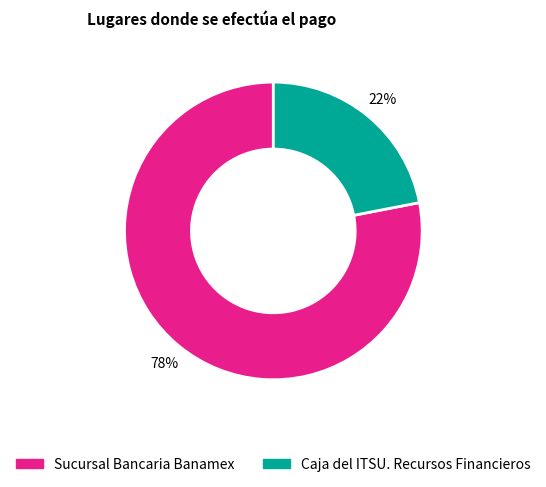

Do Sucursal Bancaria Banamex and Caja del ITSU. Recursos Financieros together represent more than half of the pie?

Yes